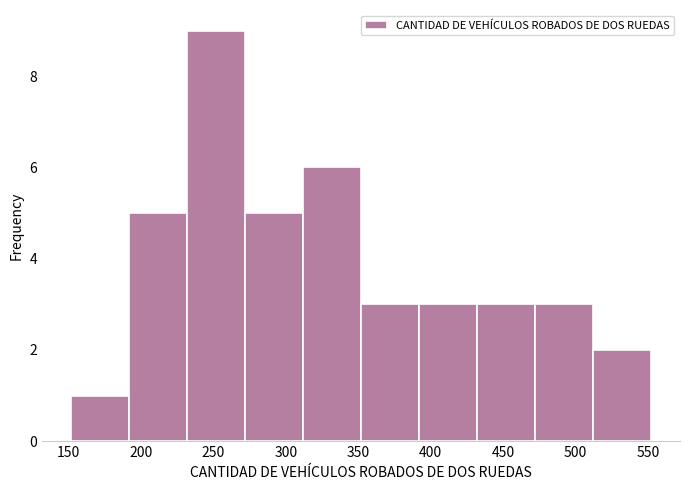

Which range on the x-axis has the tallest bar?

232 to 272